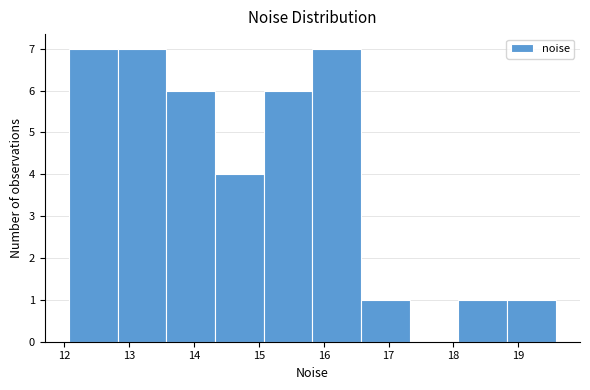

Reading left to right, transcribe this chart: for each bar, give the range it covers on the x-axis and its height. Neither the bar edges nor the heights are printed on the chart, so give them approximately, as read against the axes.

12.1 to 12.8: 7
12.8 to 13.6: 7
13.6 to 14.3: 6
14.3 to 15.1: 4
15.1 to 15.8: 6
15.8 to 16.6: 7
16.6 to 17.3: 1
17.3 to 18.1: 0
18.1 to 18.8: 1
18.8 to 19.6: 1